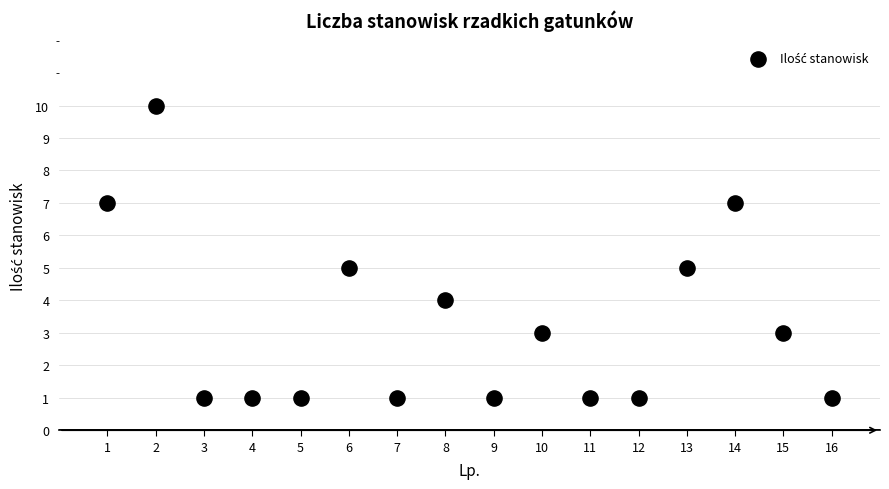

What is the range of X values (max minus min)?

15